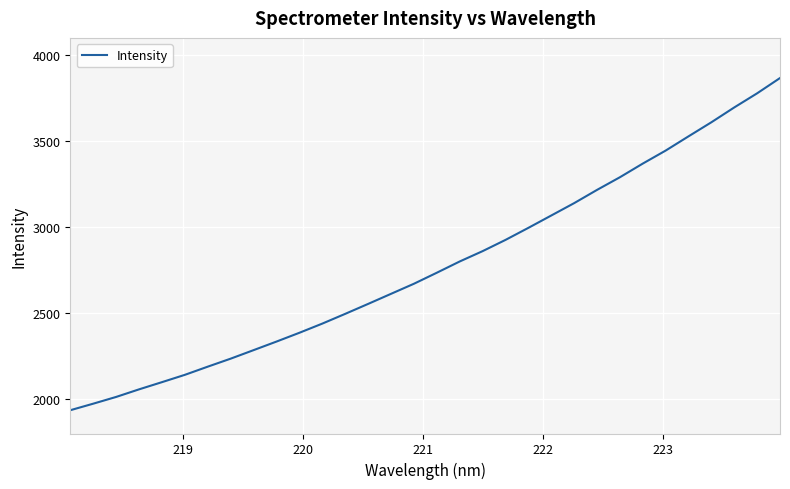

What is the difference between the maximum and minimum values?

1931.3